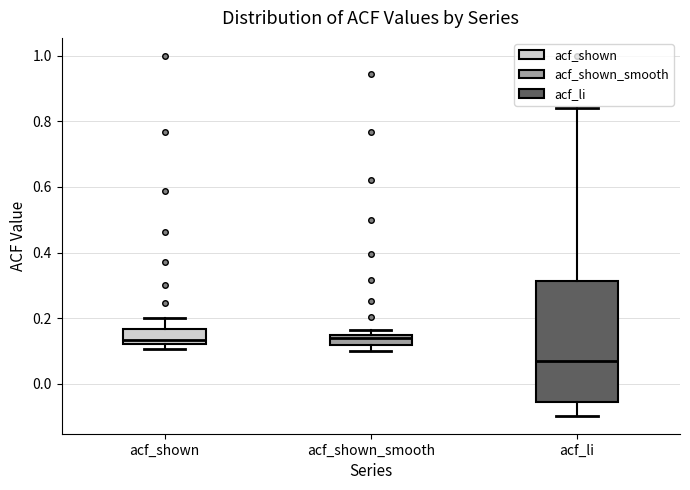

Where does the median line of the box for acf_shown sit on the y-axis? The values are not printed on the chart, so give them approximately, as read against the axis.

0.14